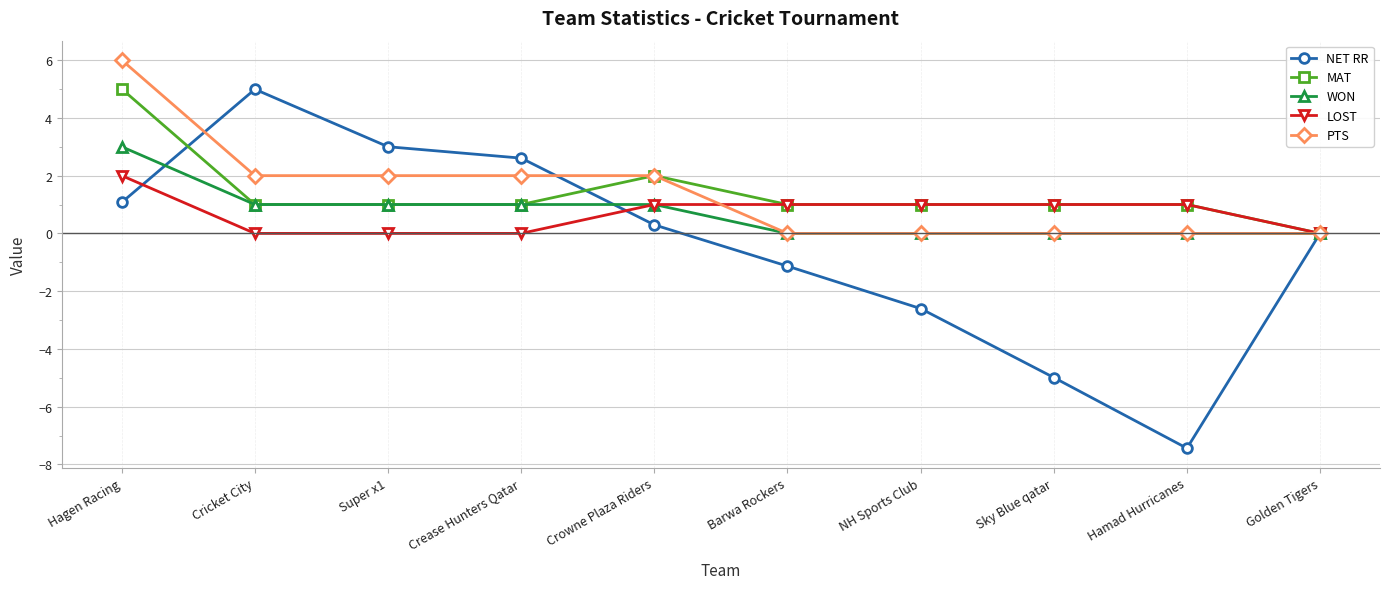

What are all the series names shown in the legend?

NET RR, MAT, WON, LOST, PTS